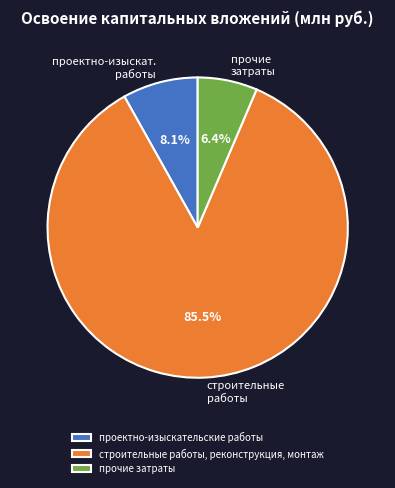

What percentage is the проектно-изыскательские работы slice, to the nearest percent?

8%